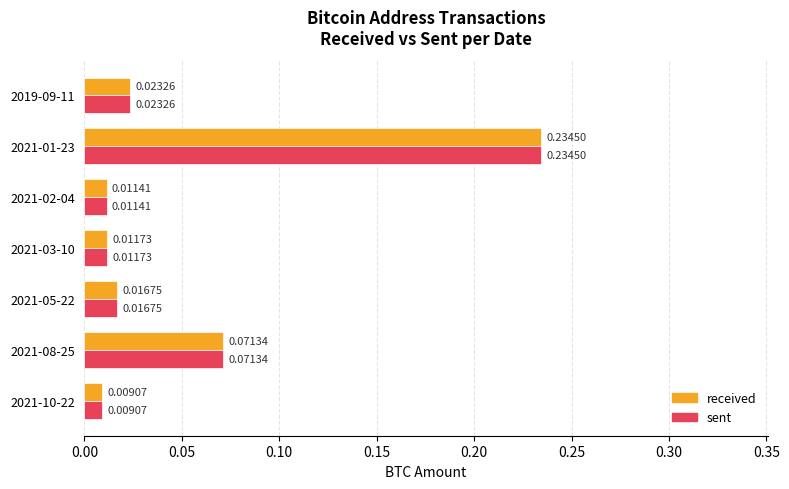

At which category is the sum across all series the highest?

2021-01-23